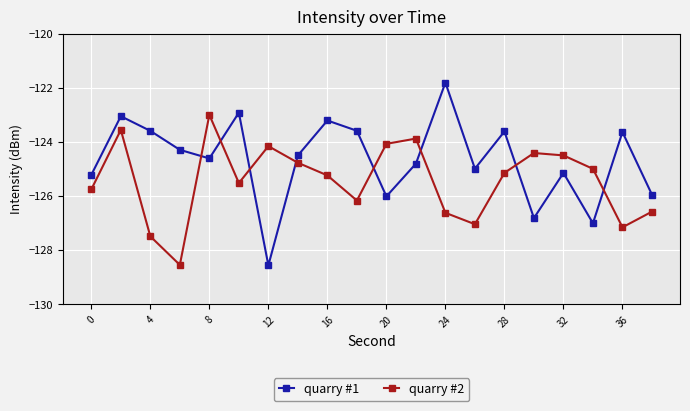

Reading left to right, extract all data points from this chart.

quarry #1: -125.2	-123.0	-123.6	-124.3	-124.6	-122.9	-128.6	-124.5	-123.2	-123.6	-126.0	-124.8	-121.8	-125.0	-123.6	-126.8	-125.1	-127.0	-123.6	-125.9
quarry #2: -125.7	-123.5	-127.5	-128.5	-123.0	-125.5	-124.1	-124.8	-125.2	-126.2	-124.1	-123.9	-126.6	-127.0	-125.1	-124.4	-124.5	-125.0	-127.1	-126.6